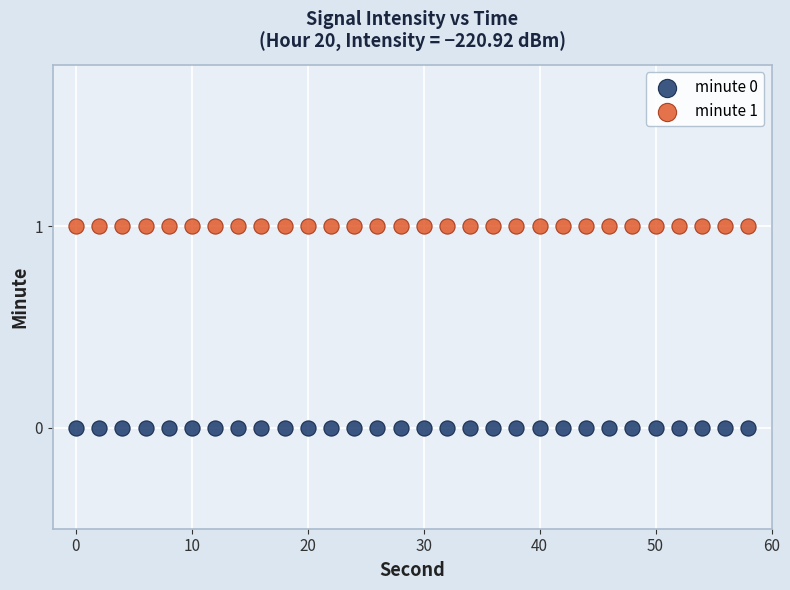

Which series reaches the maximum Y coordinate?

minute 1